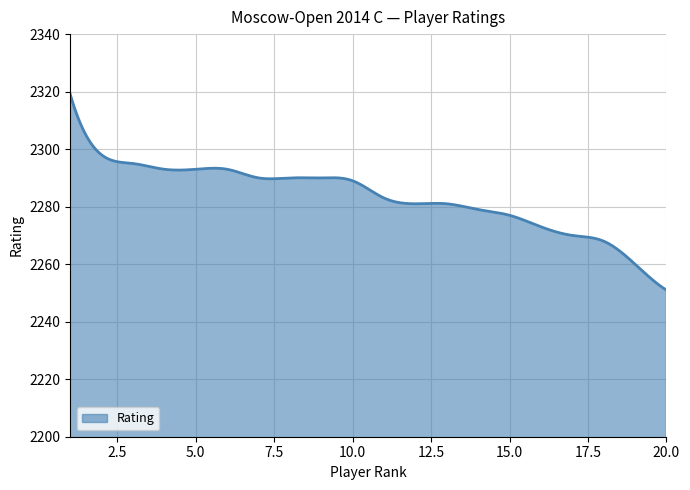

What is the maximum value shown in the chart?

2319.0